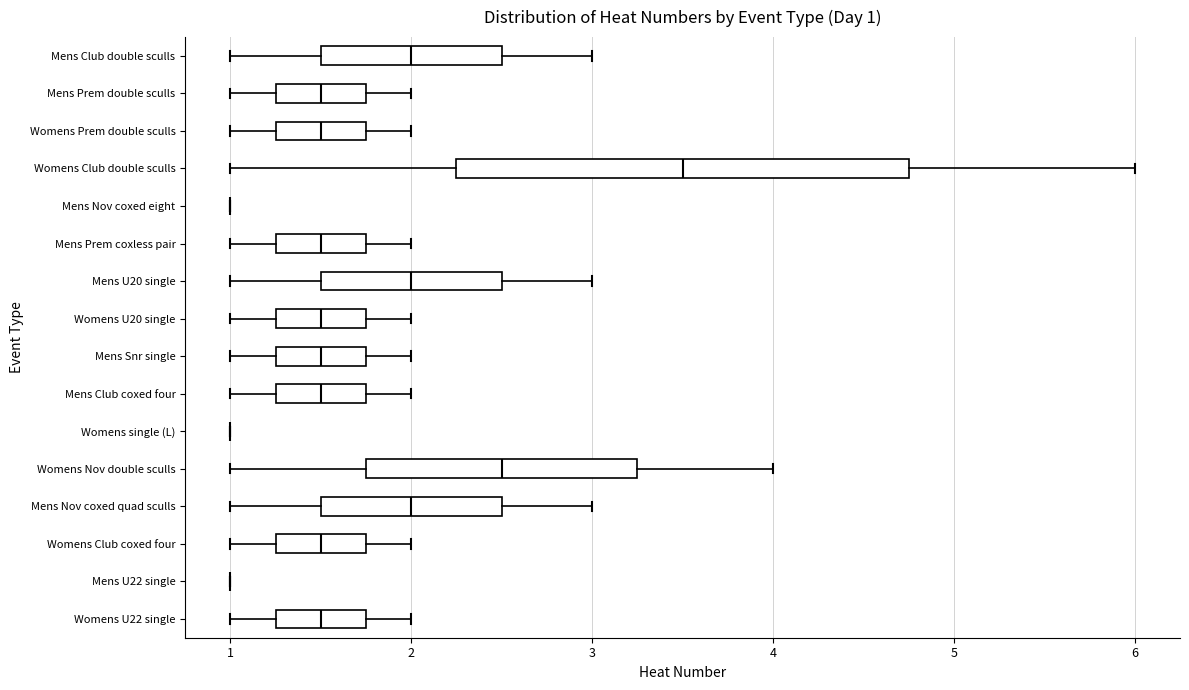

Comparing the boxes themselves (not the whiskers), which one is the widest?

Womens Club double sculls